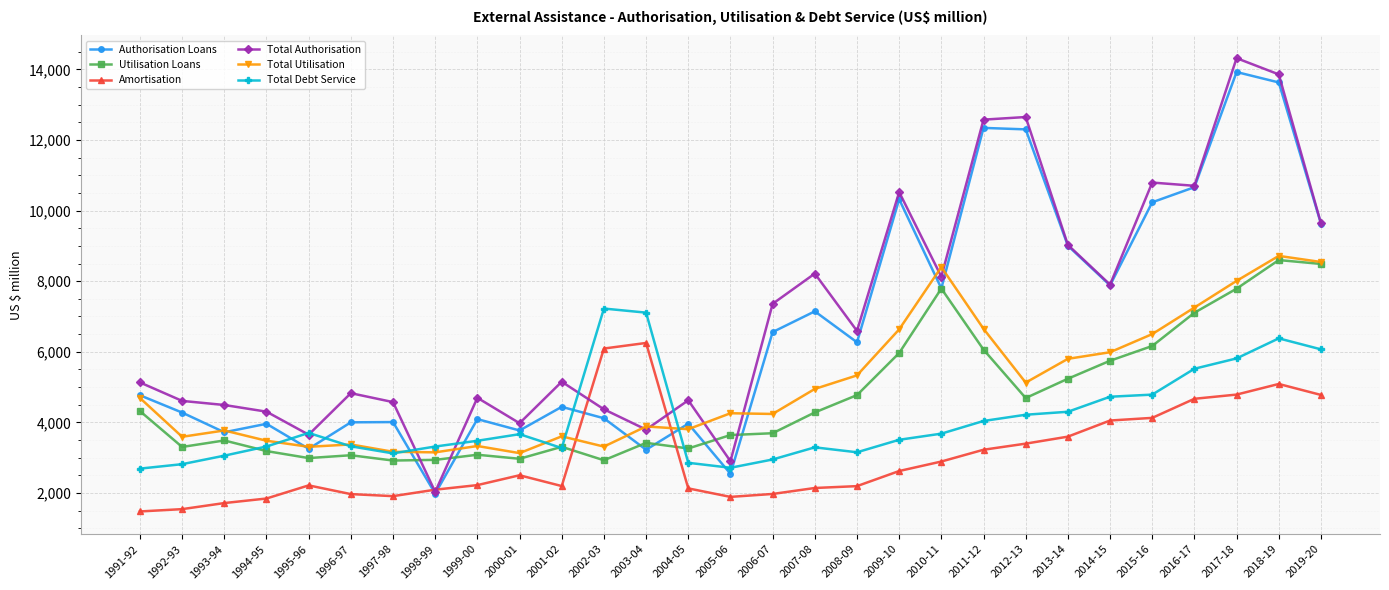

The value of Total Authorisation at 1999-00 is 4695. True or false?

True